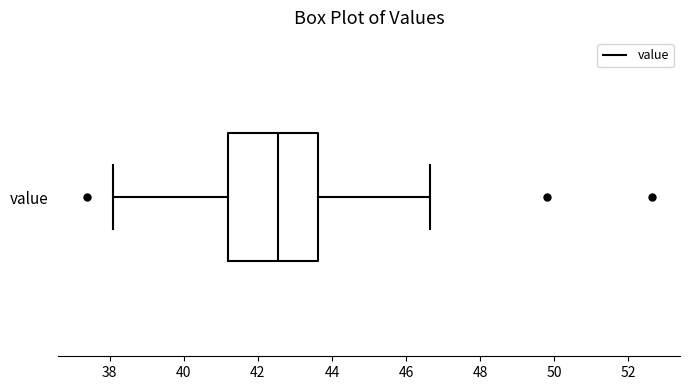

Read this box plot against the x-axis: the position of the median line, the range covered by the box, and the ends of both whiskers. The values are not printed on the chart, so give them approximately, as read against the axis.

median 42.6, box 41.2 to 43.6, whiskers 38.0 to 46.6